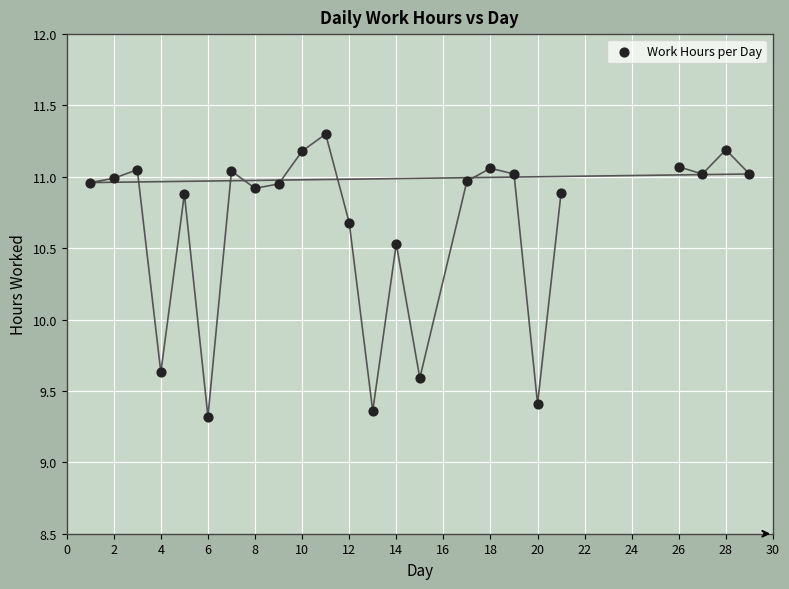

What Y value in the scatter plot is closest to 10?

9.6